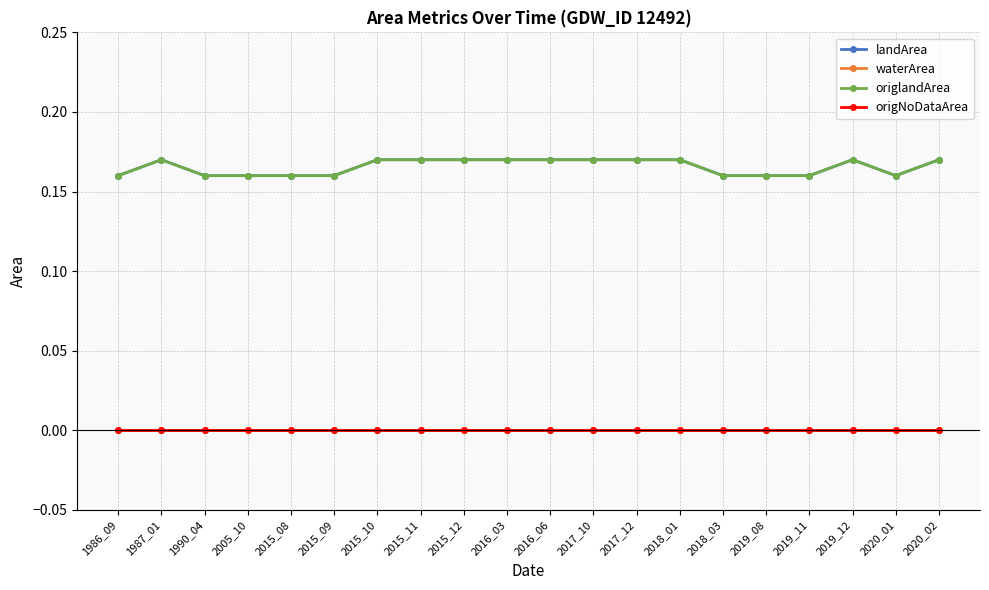

Does the chart have visible grid lines?

Yes